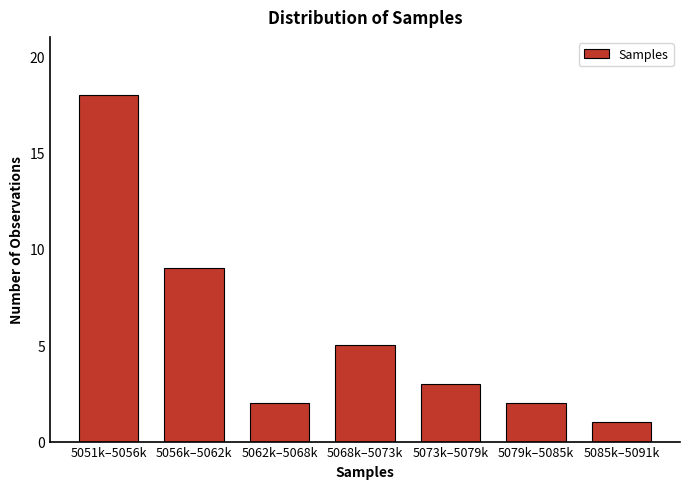

Reading left to right, list all the values displayed in this chart.

5051k–5056k=18	5056k–5062k=9	5062k–5068k=2	5068k–5073k=5	5073k–5079k=3	5079k–5085k=2	5085k–5091k=1